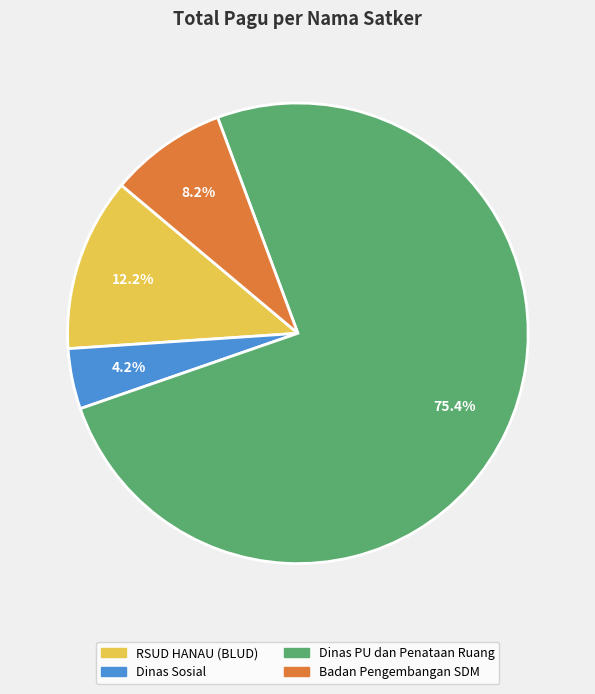

Is the sum of Dinas PU dan Penataan Ruang and Dinas Sosial greater than half?

Yes